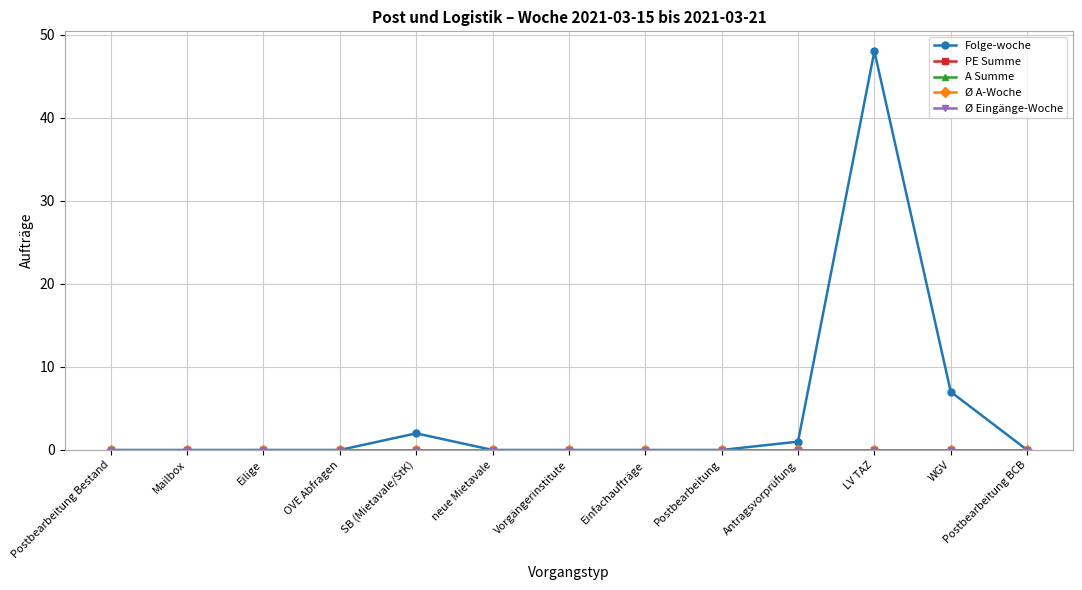

The value of Folge-woche at Antragsvorprüfung is 1. True or false?

True